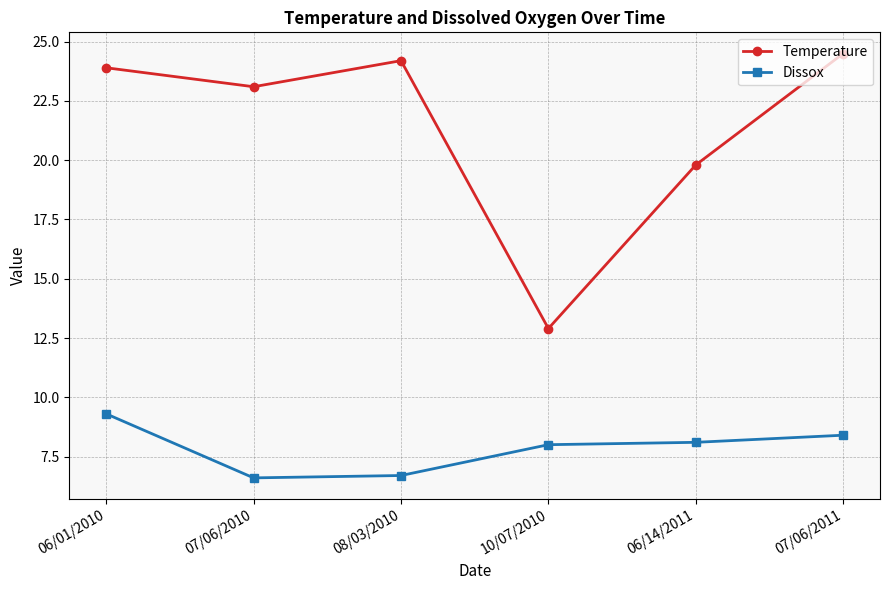

Read the Dissox value at 10/07/2010.

8.0